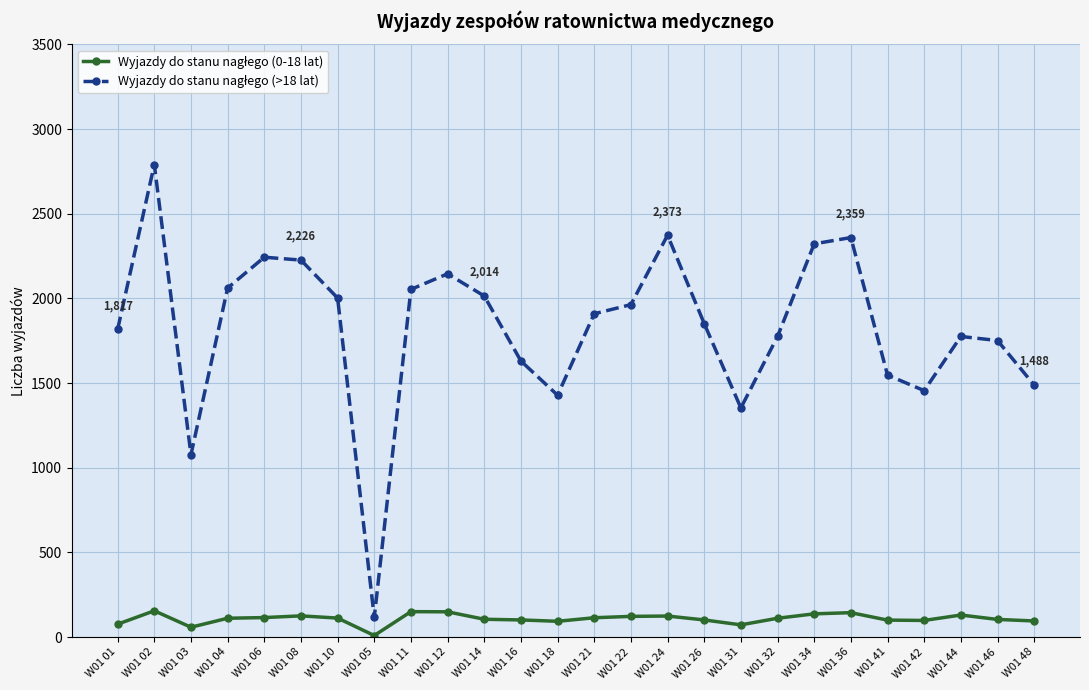

What is the maximum value shown in the chart?

2790